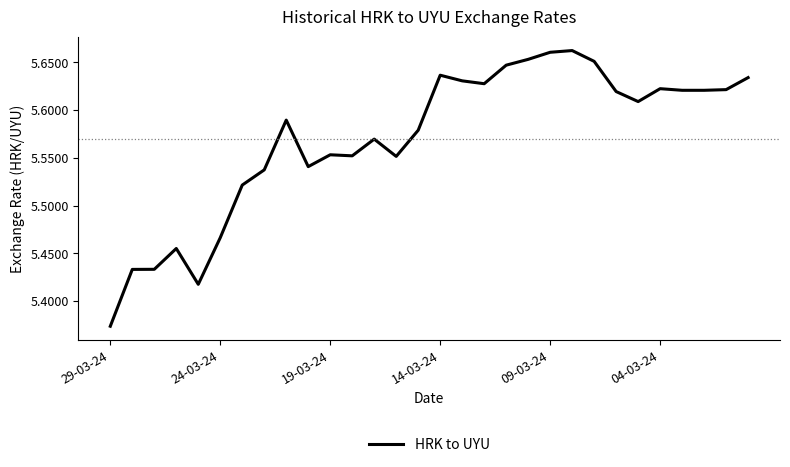

What is the difference between the maximum and minimum values?

0.3